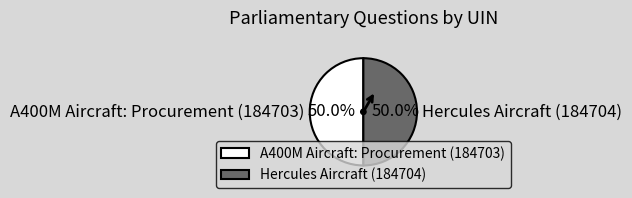

Do A400M Aircraft: Procurement (184703) and Hercules Aircraft (184704) together represent more than half of the pie?

Yes